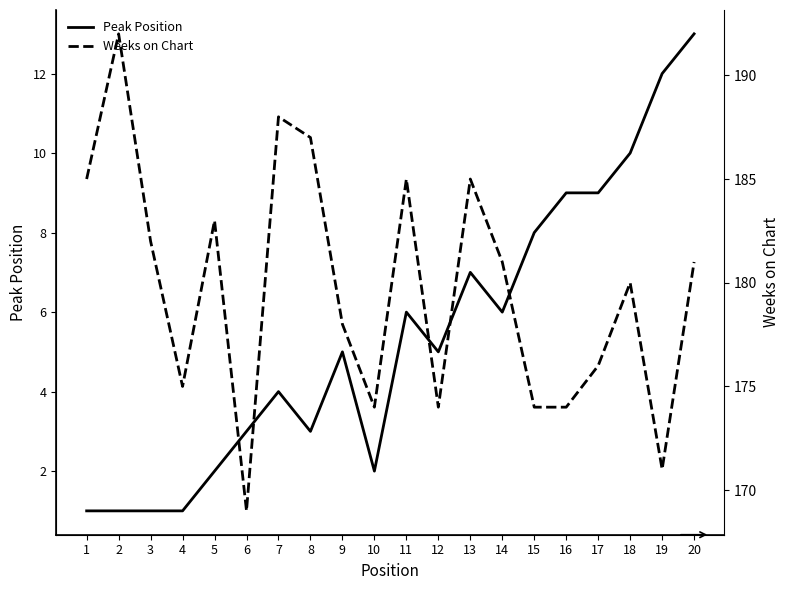

How many values in the Peak Position series exceed 5?

9